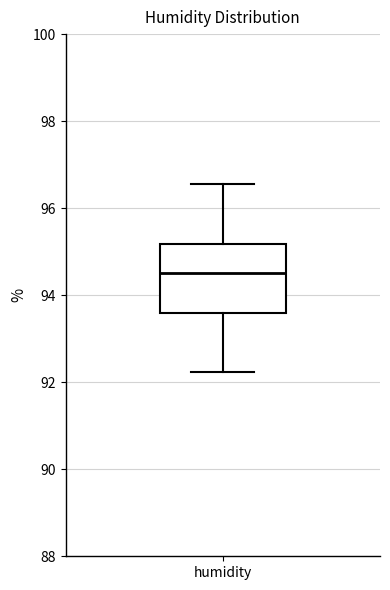

Where does the median line of the box for humidity sit on the y-axis? The values are not printed on the chart, so give them approximately, as read against the axis.

94.6